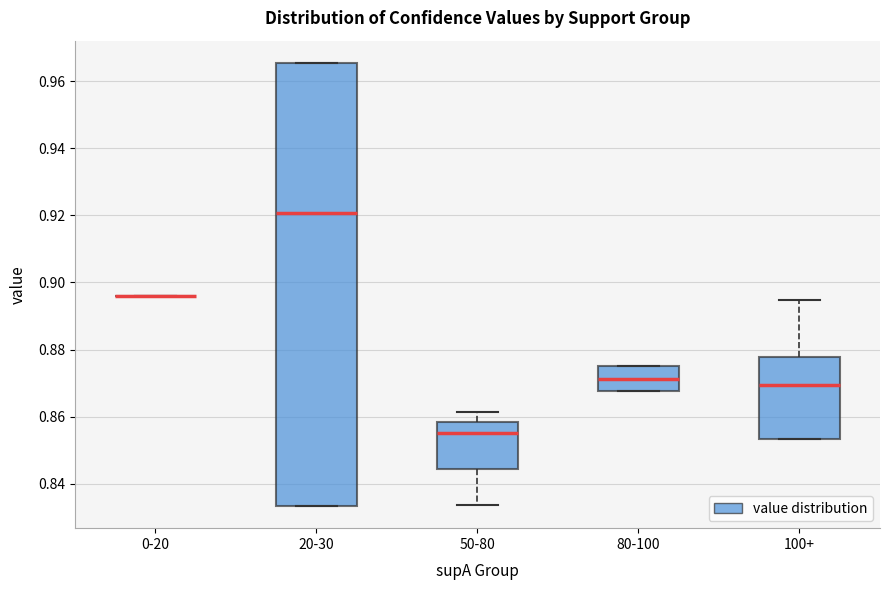

Reading left to right, transcribe this box plot: for each box, give where its median line is, the range the box spans, and where its two whiskers end, as read against the y-axis. The values are not printed on the chart, so give them approximately, as read against the axis.

0-20: box collapsed to a line at 0.896, whiskers 0.896 to 0.896
20-30: median 0.920, box 0.834 to 0.966, whiskers 0.834 to 0.966
50-80: median 0.856, box 0.844 to 0.858, whiskers 0.834 to 0.862
80-100: median 0.872, box 0.868 to 0.876, whiskers 0.868 to 0.876
100+: median 0.870, box 0.854 to 0.878, whiskers 0.854 to 0.894